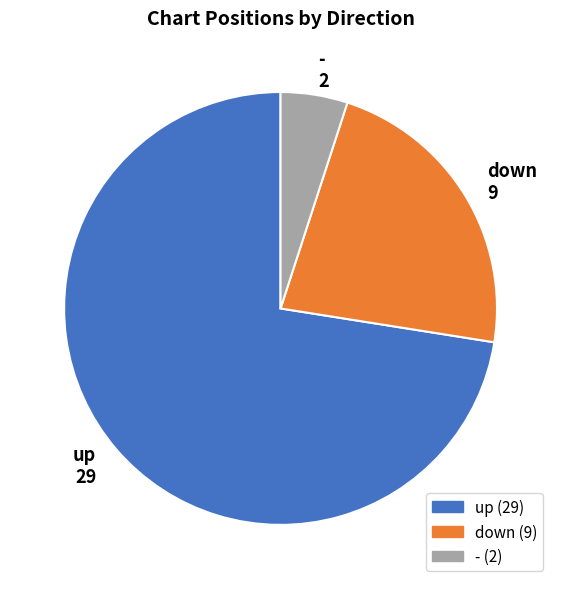

Is it true that down is 32% of the pie?

False